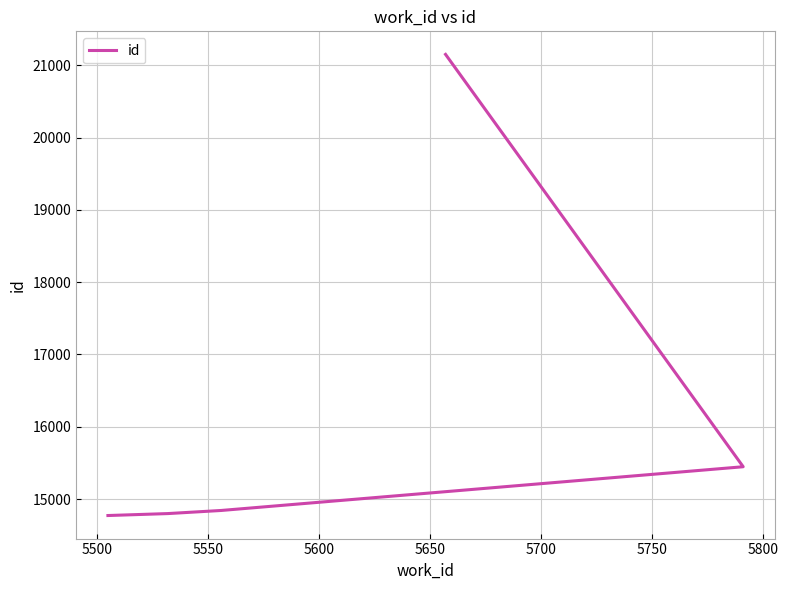

What is the value of the 5th point from the left?

21152